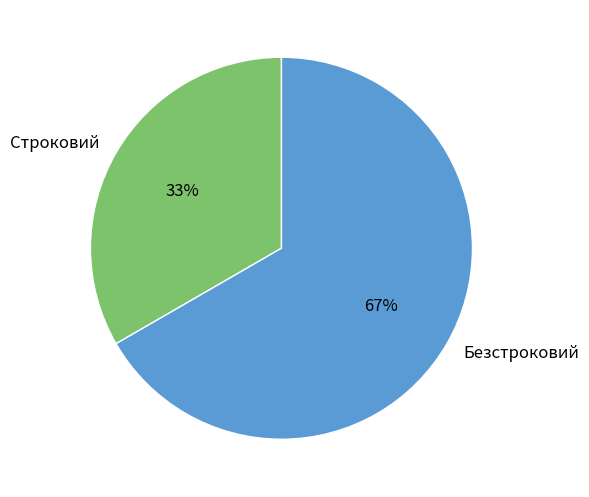

What is the ratio of the value at Безстроковий to the value at Строковий?

2.0